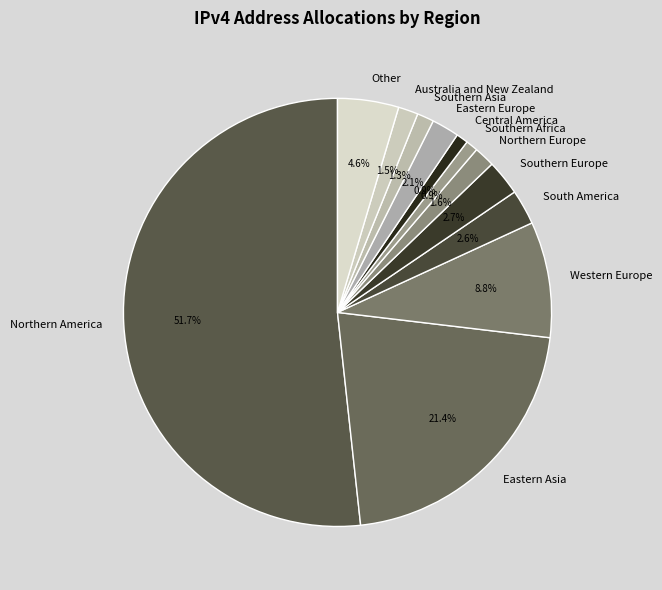

What percentage is the South America slice, to the nearest percent?

3%